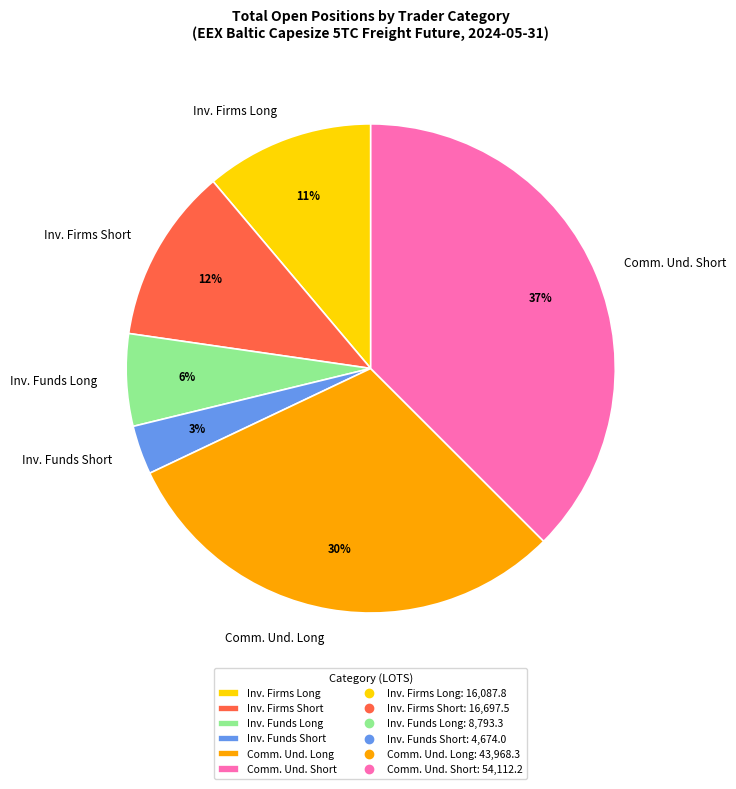

True or false: Inv. Firms Long accounts for 3% of the total.

False